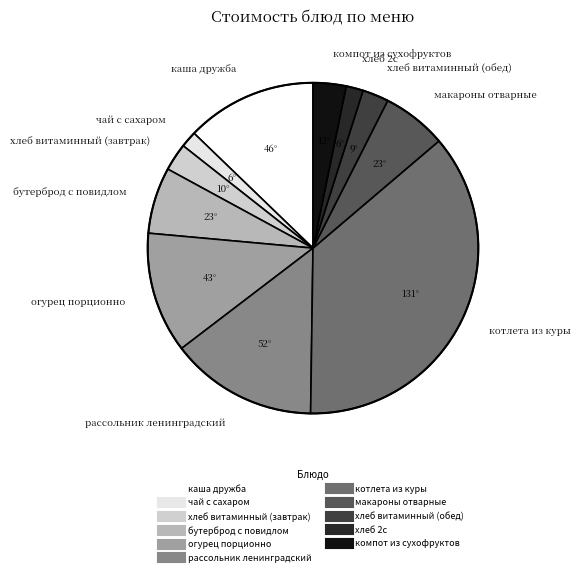

Between рассольник ленинградский and хлеб витаминный (завтрак), which is larger?

рассольник ленинградский